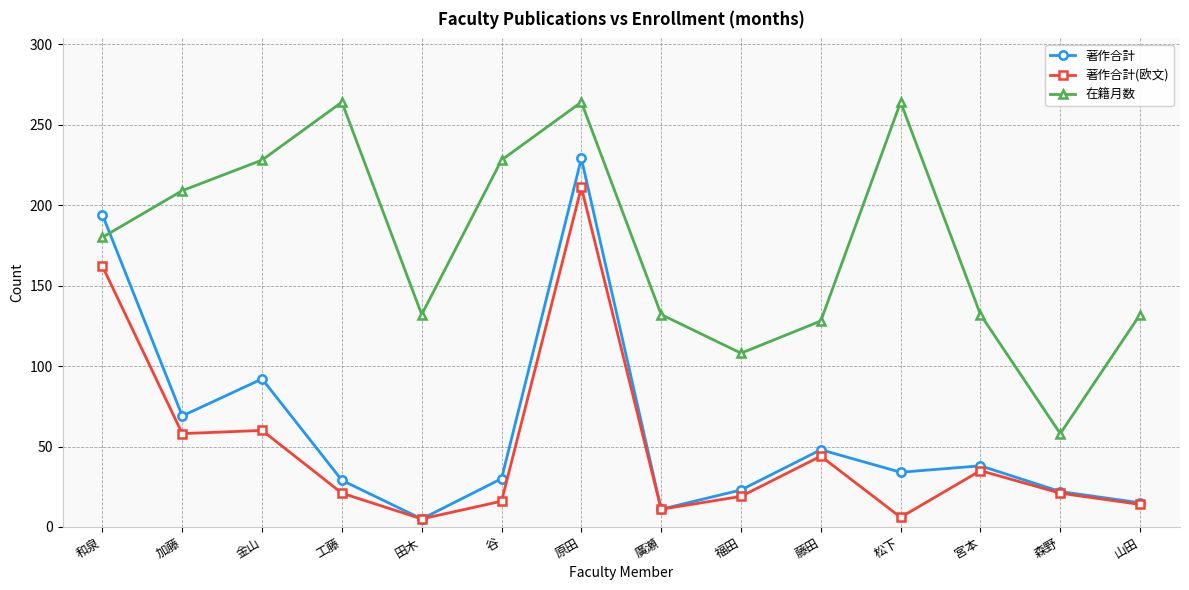

What is the sum of the 著作合計(欧文) values at 金山 and 山田?

74